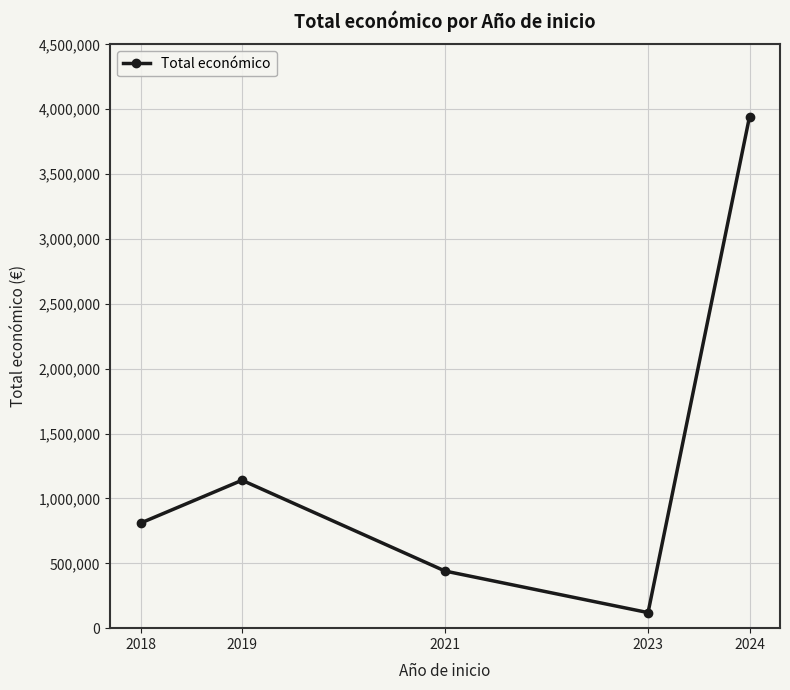

List the labels in order of value, smallest first.

2023, 2021, 2018, 2019, 2024